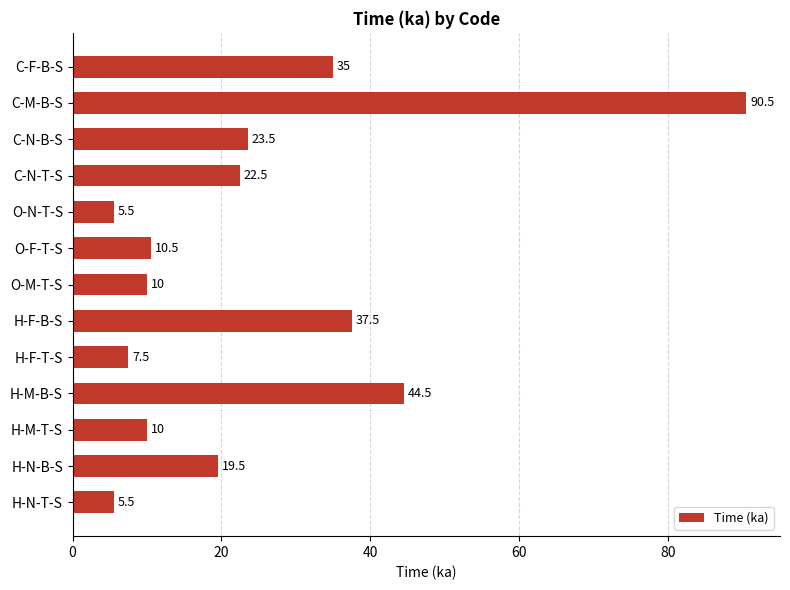

Reading top to bottom, what are all the values shown in this chart?

35.0	90.5	23.5	22.5	5.5	10.5	10.0	37.5	7.5	44.5	10.0	19.5	5.5